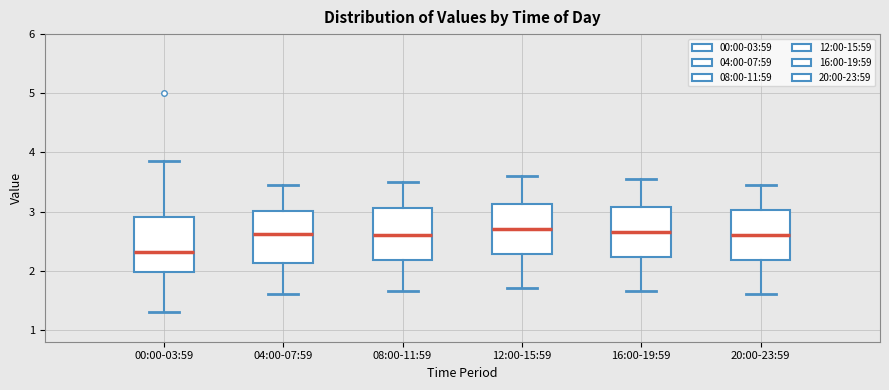

Where is the upper edge of the box for 16:00-19:59 on the y-axis? The values are not printed on the chart, so give them approximately, as read against the axis.

3.1